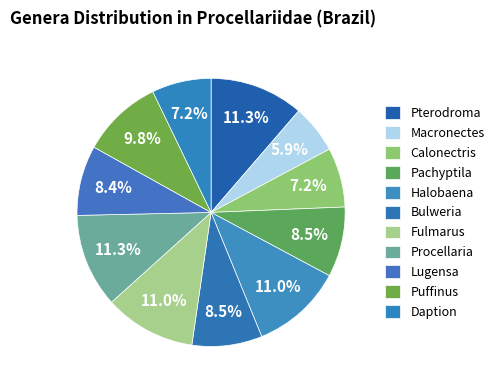

Combined, what portion of the pie is Macronectes and Halobaena?

16.9%